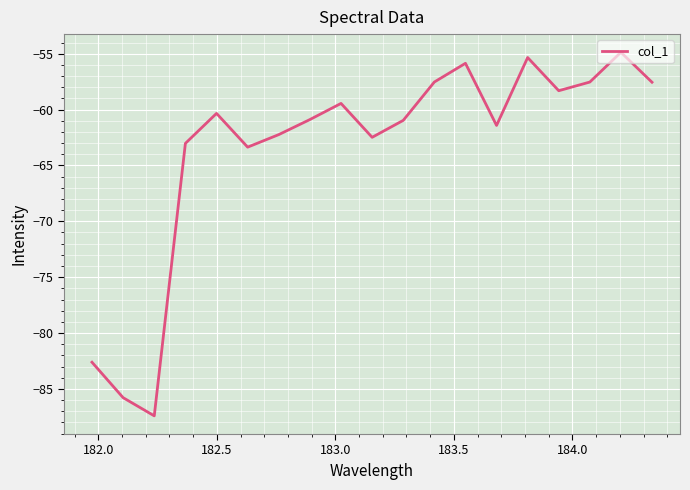

How many interior local peaks (higher than both neighbors) does the data have?

5